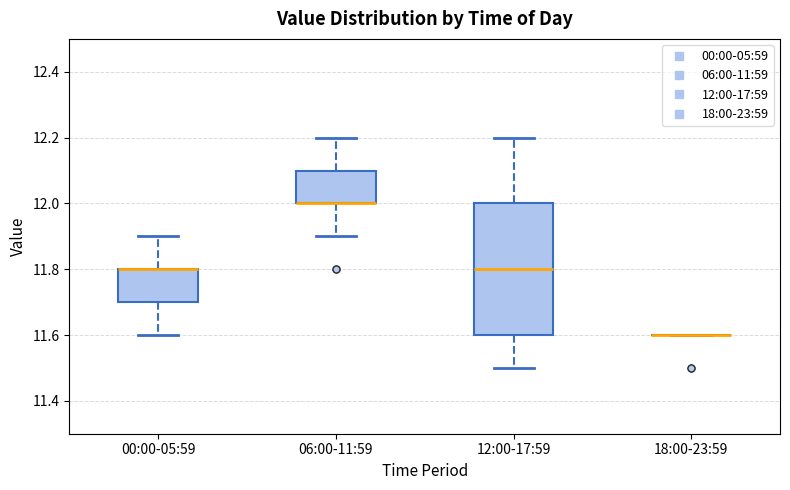

Reading left to right, read every box against the y-axis: the position of its median line, the range the box covers, and the ends of its whiskers. The values are not printed on the chart, so give them approximately, as read against the axis.

00:00-05:59: median 11.8 (drawn on the box's upper edge), box 11.7 to 11.8, whiskers 11.6 to 11.9
06:00-11:59: median 12.0 (drawn on the box's lower edge), box 12.0 to 12.1, whiskers 11.9 to 12.2
12:00-17:59: median 11.8, box 11.6 to 12.0, whiskers 11.5 to 12.2
18:00-23:59: box collapsed to a line at 11.6, whiskers 11.6 to 11.6